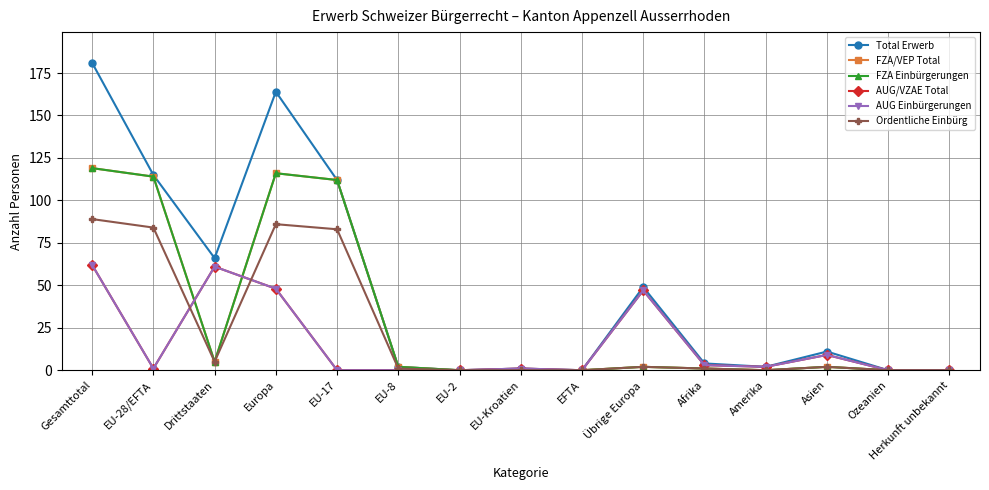

Does the chart have visible grid lines?

Yes